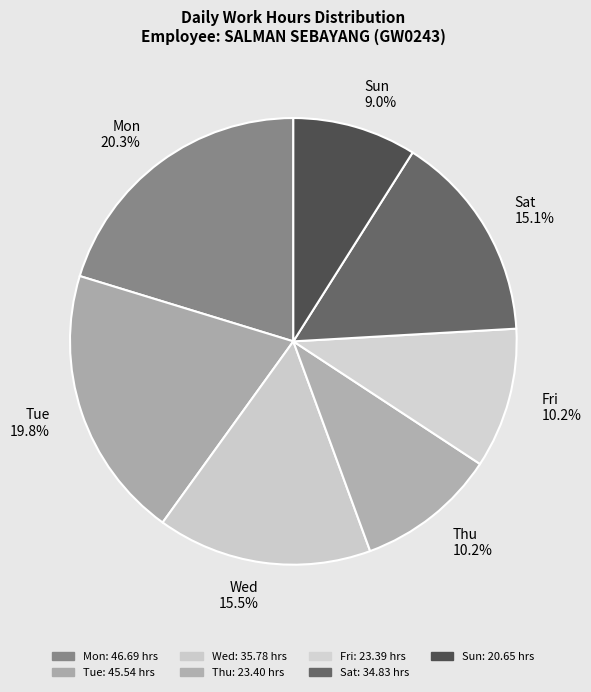

Is there a majority slice in this chart?

No